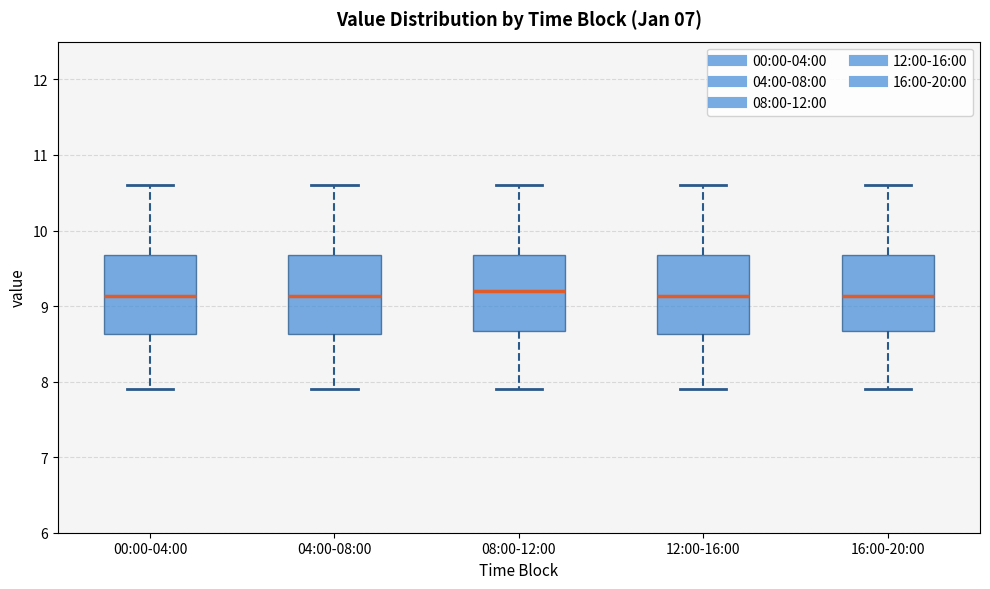

Reading left to right, read every box against the y-axis: the position of its median line, the range the box covers, and the ends of its whiskers. The values are not printed on the chart, so give them approximately, as read against the axis.

00:00-04:00: median 9.1, box 8.6 to 9.7, whiskers 7.9 to 10.6
04:00-08:00: median 9.1, box 8.6 to 9.7, whiskers 7.9 to 10.6
08:00-12:00: median 9.2, box 8.7 to 9.7, whiskers 7.9 to 10.6
12:00-16:00: median 9.1, box 8.6 to 9.7, whiskers 7.9 to 10.6
16:00-20:00: median 9.1, box 8.7 to 9.7, whiskers 7.9 to 10.6